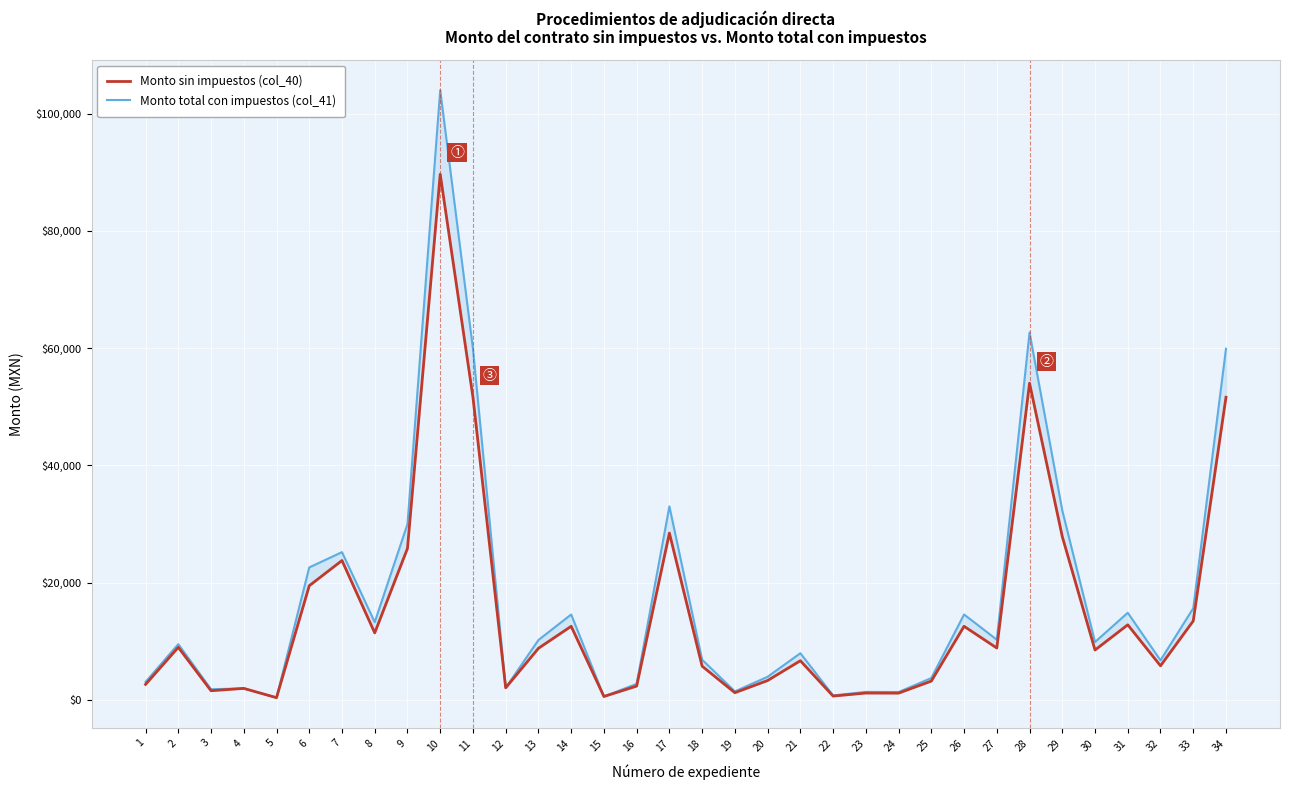

Which has a higher value, 13 or 3?

13